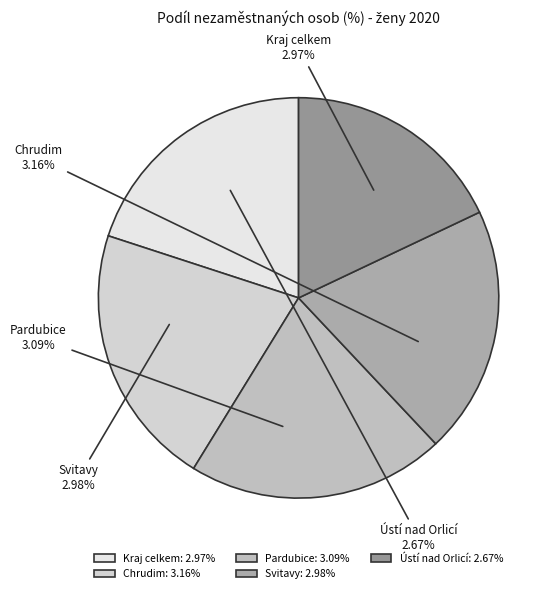

Rank the categories by value from lowest to highest.

Ústí nad Orlicí, Kraj celkem, Svitavy, Pardubice, Chrudim